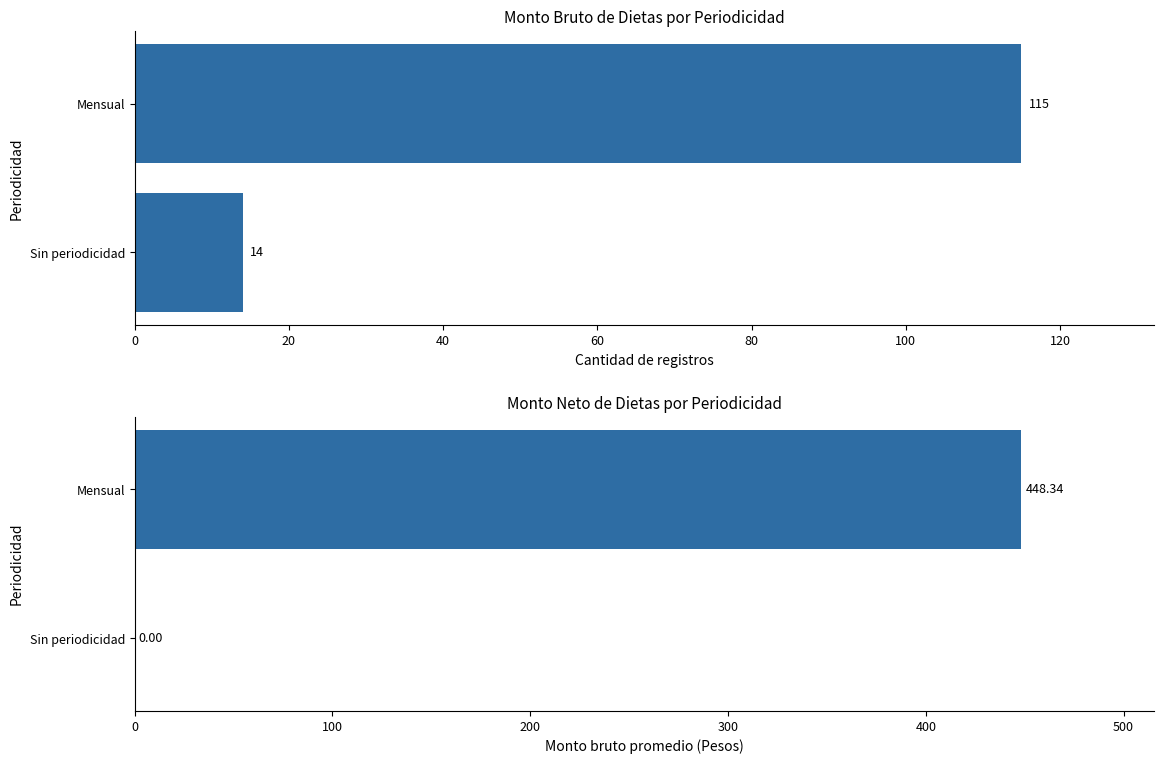

Is the value of Cantidad de registros at Sin periodicidad greater than the value of Monto bruto de las dietas at Mensual?

No